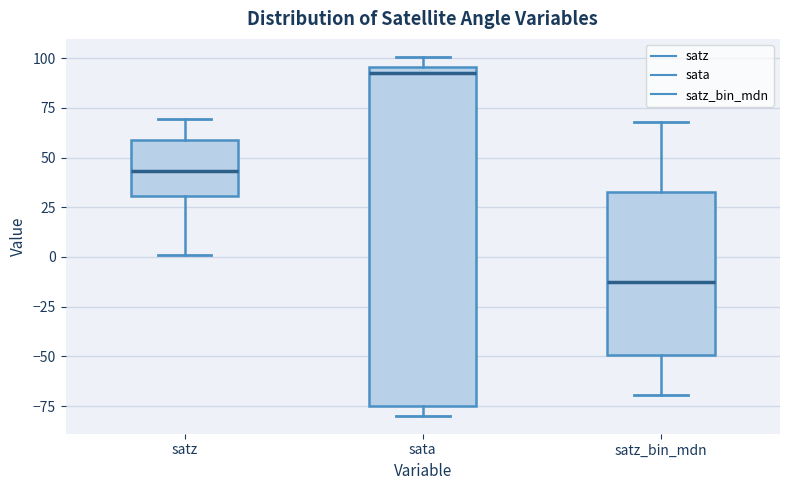

Reading left to right, transcribe this box plot: for each box, give where its median line is, the range the box spans, and where its two whiskers end, as read against the y-axis. The values are not printed on the chart, so give them approximately, as read against the axis.

satz: median 45, box 30 to 60, whiskers 0 to 70
sata: median 95 (just below the box's upper edge), box -75 to 95, whiskers -80 to 100
satz_bin_mdn: median -15, box -50 to 35, whiskers -70 to 70